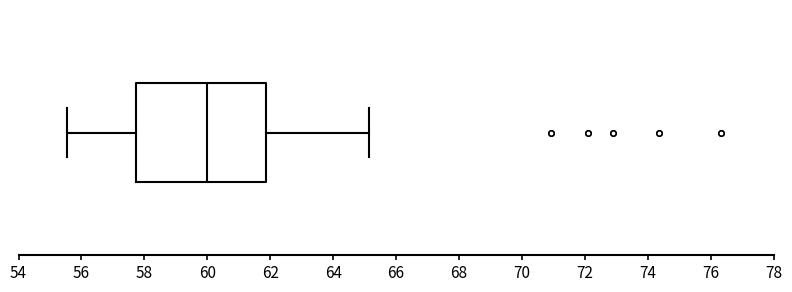

Transcribe this box plot: give where the median line is, the range the box spans, and where the two whiskers end, as read against the x-axis. The values are not printed on the chart, so give them approximately, as read against the axis.

median 60.0, box 57.8 to 61.8, whiskers 55.6 to 65.2